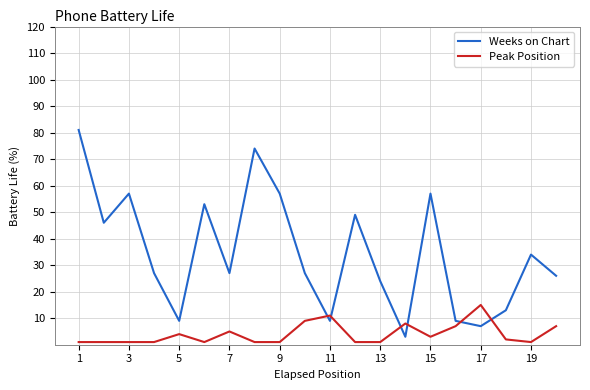

What is the difference between the second highest and minimum values in the Weeks on Chart series?

71